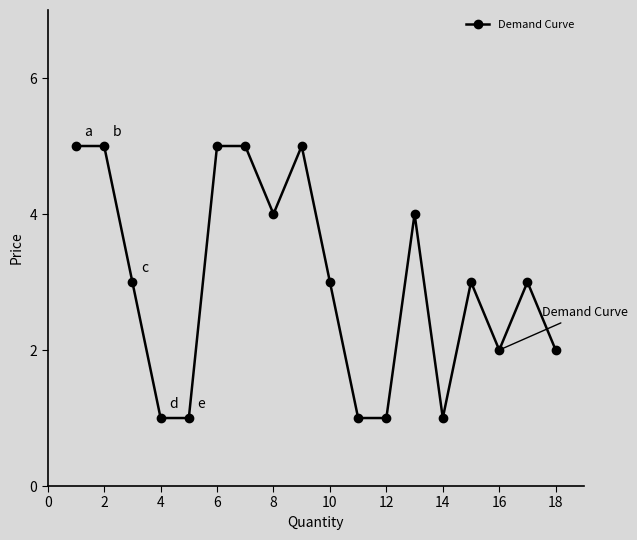

What is the maximum value shown in the chart?

5